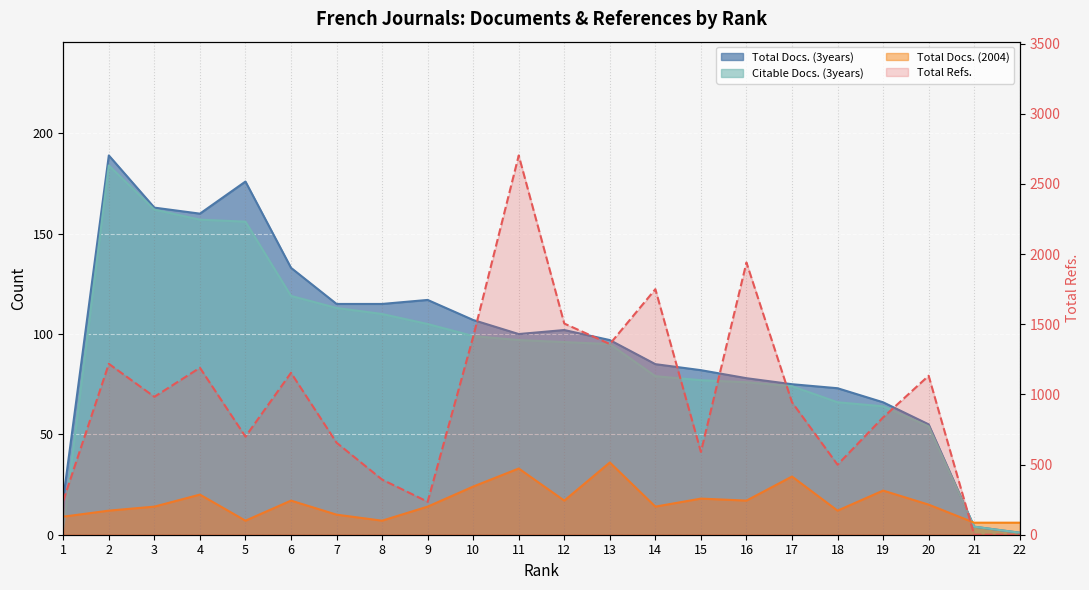

Where is the first local minimum for Total Docs. (3years)?

4